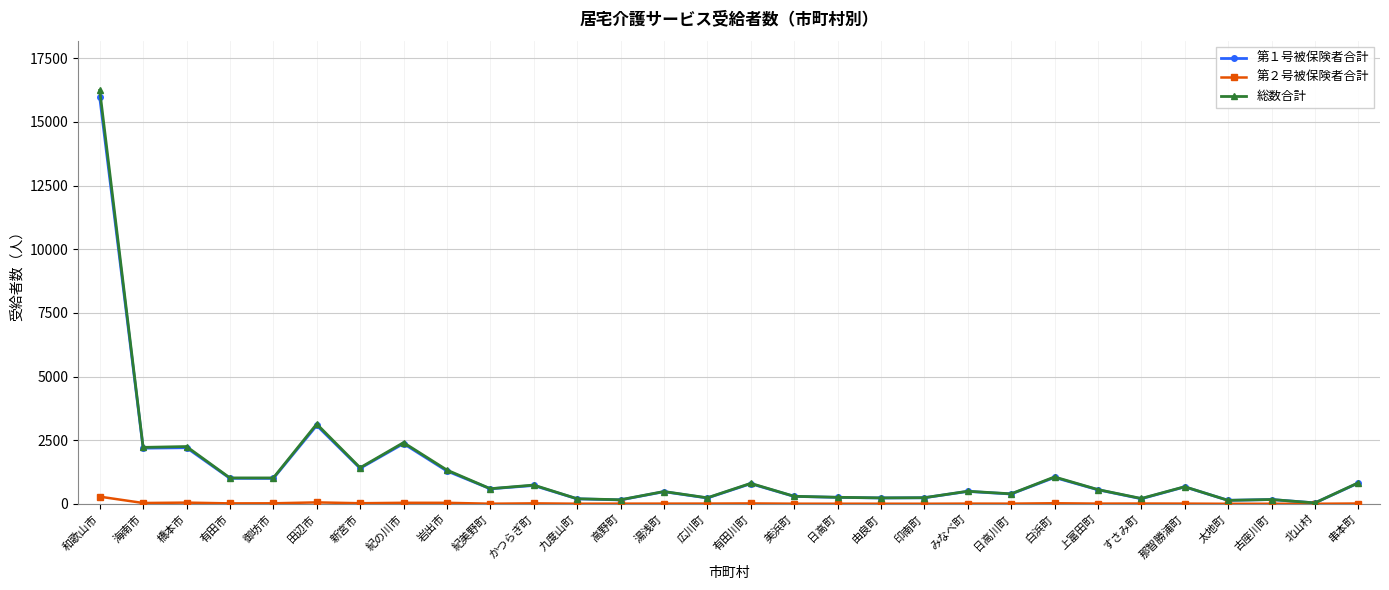

True or false: 第２号被保険者合計 has more than 0 interior local peaks.

True